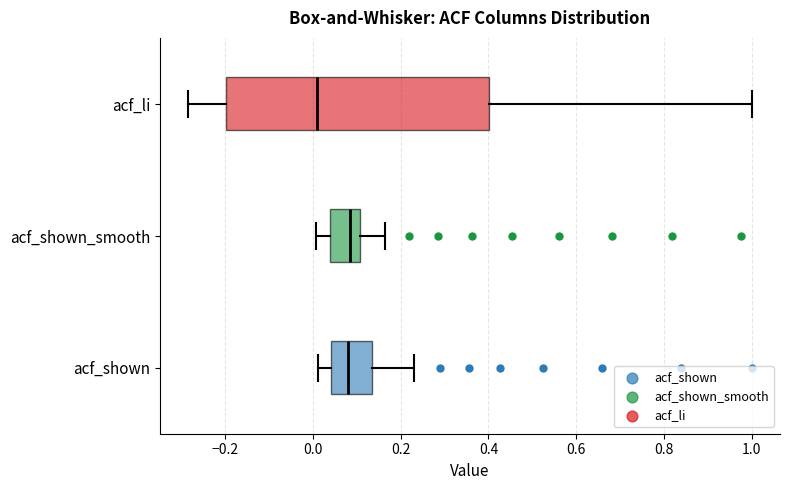

Comparing the boxes themselves (not the whiskers), which one is the widest?

acf_li